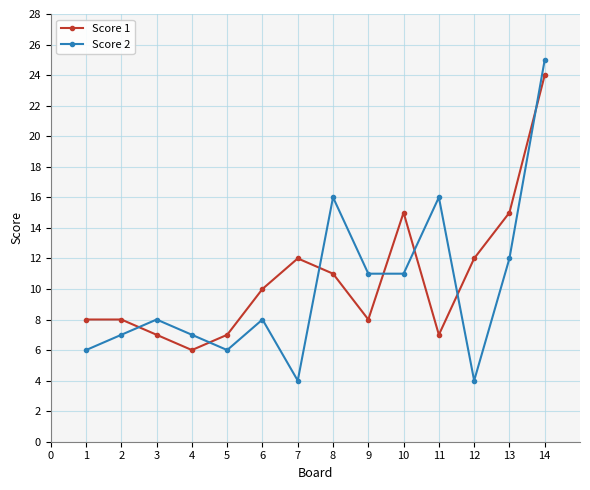

At which category does Score 2 reach its first local peak?

3